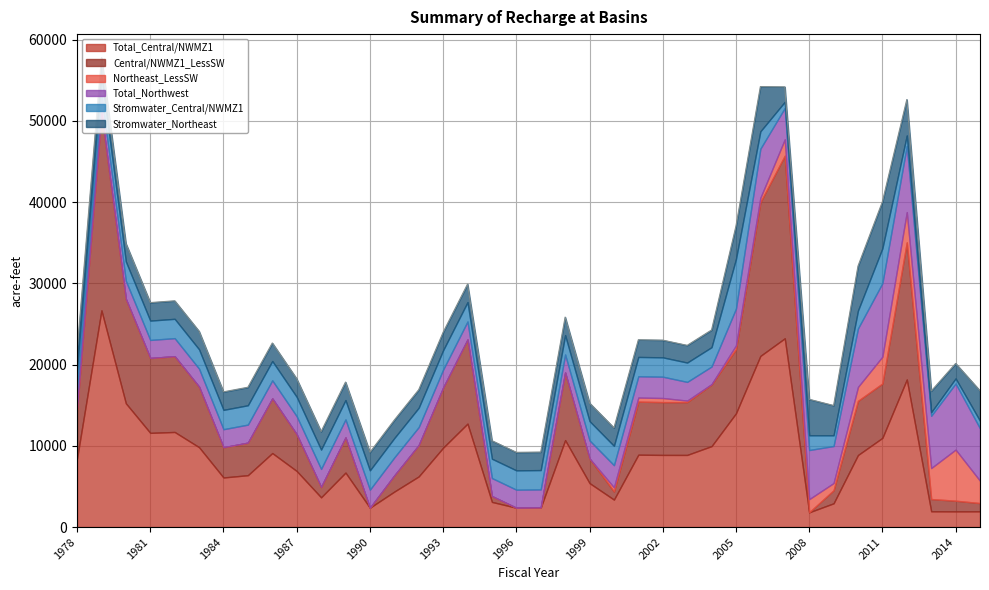

Which category has the highest value in the Stromwater_Northeast series?

2011